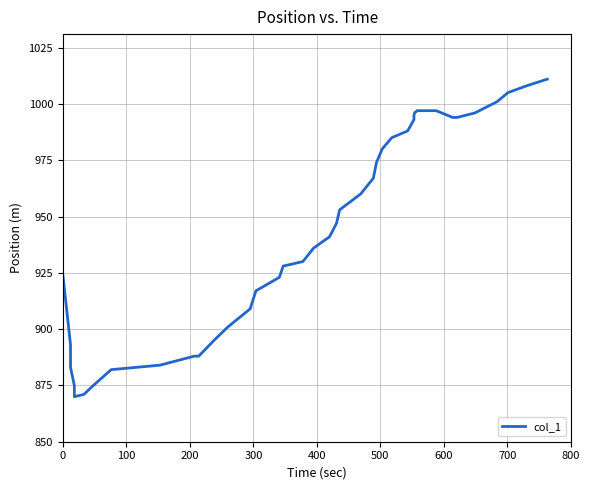

What is the difference between the second highest and second lowest values?

137